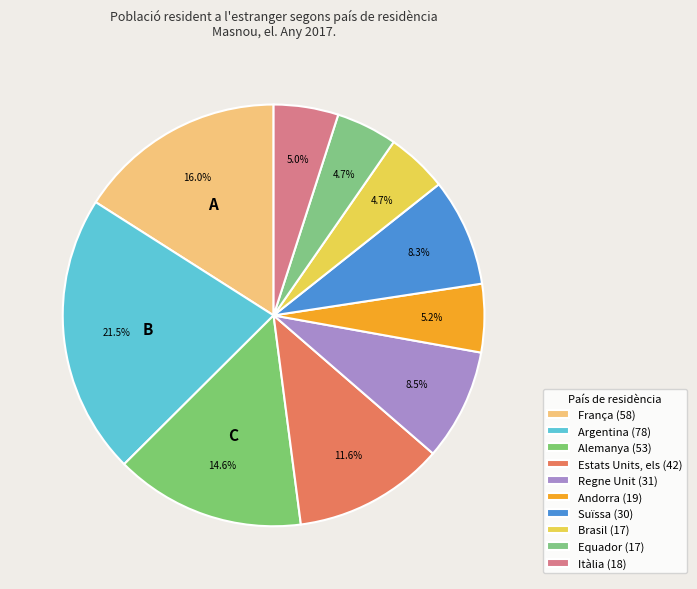

To the nearest percent, what is the difference between the Regne Unit and Alemanya slice percentages?

6%